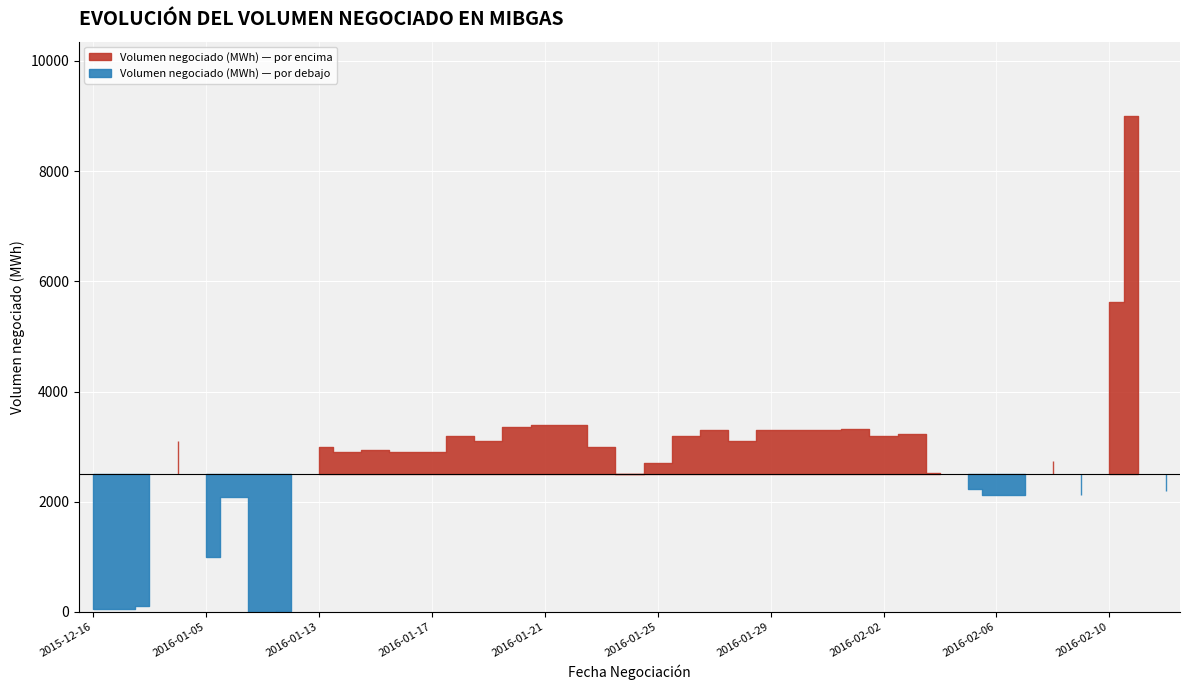

Reading left to right, what are all the values shown in this chart?

50	50	100	3100	1000	2081	5	10	3000	2900	2935	2900	2900	3200	3100	3350	3400	3400	3000	2500	2700	3200	3300	3100	3300	3300	3300	3313	3200	3229	2530	2230	2130	2130	2730	2130	5630	9000	2200